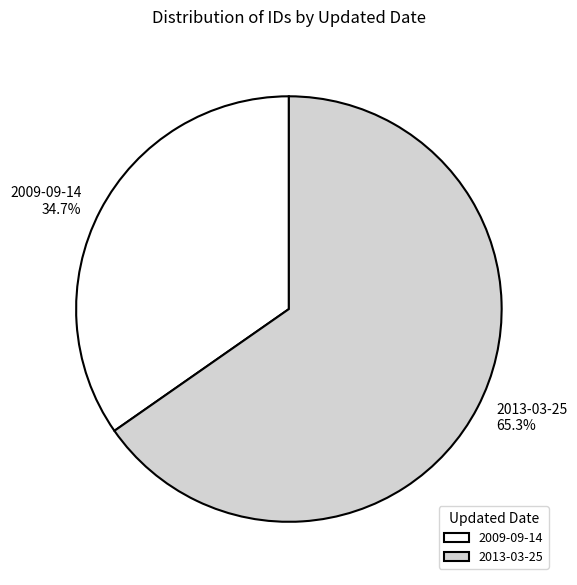

True or false: 2013-03-25 accounts for 51% of the total.

False